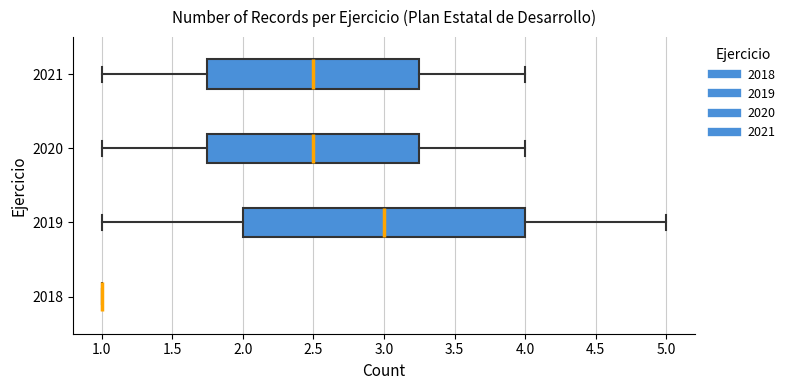

Comparing the boxes themselves (not the whiskers), which one is the widest?

2019